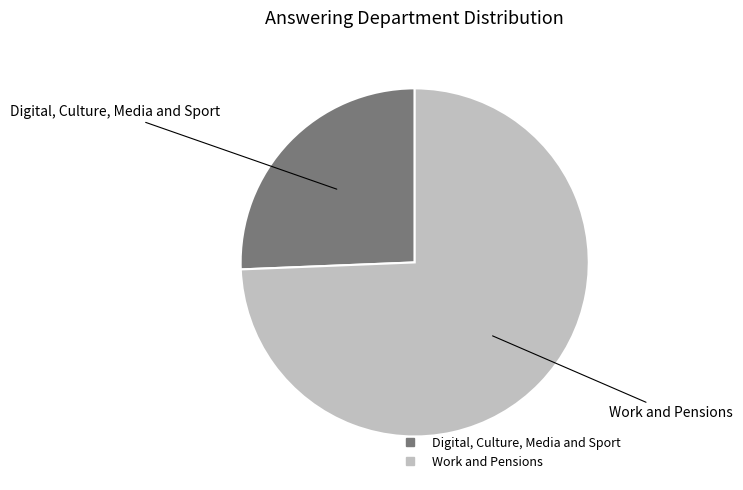

Does any single category account for the majority?

Yes